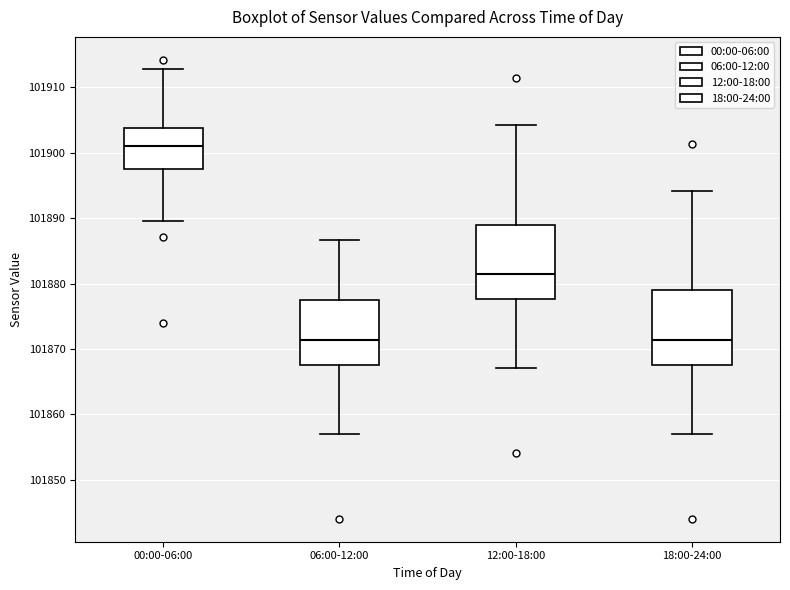

Reading left to right, read every box against the y-axis: the position of its median line, the range the box covers, and the ends of its whiskers. The values are not printed on the chart, so give them approximately, as read against the axis.

00:00-06:00: median 101901, box 101898 to 101904, whiskers 101890 to 101913
06:00-12:00: median 101871, box 101868 to 101877, whiskers 101857 to 101887
12:00-18:00: median 101881, box 101878 to 101889, whiskers 101867 to 101904
18:00-24:00: median 101871, box 101868 to 101879, whiskers 101857 to 101894